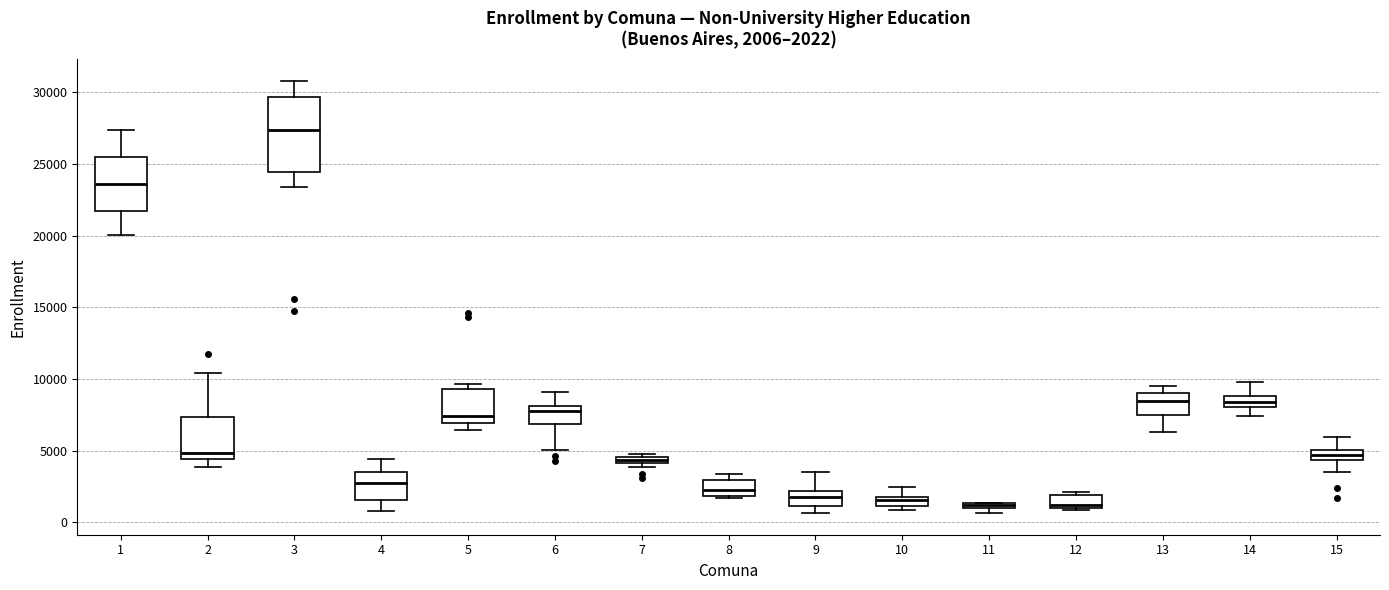

Comparing the boxes themselves (not the whiskers), which one is the tallest?

3